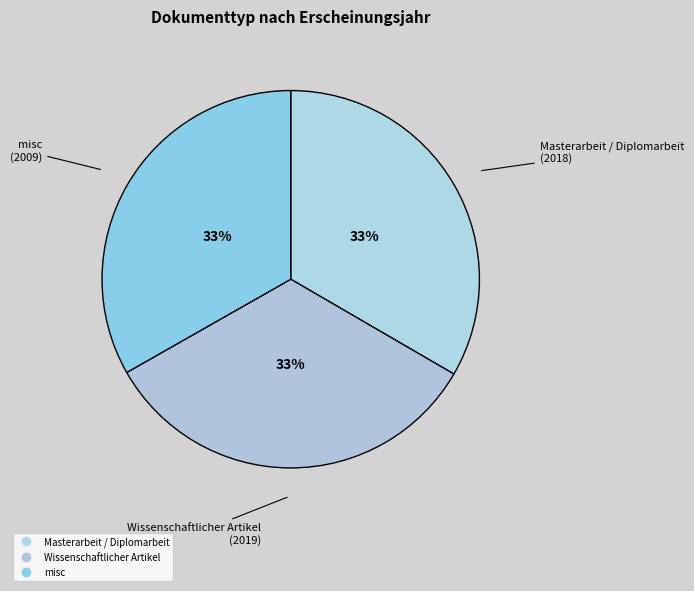

Count the number of slices in the pie.

3